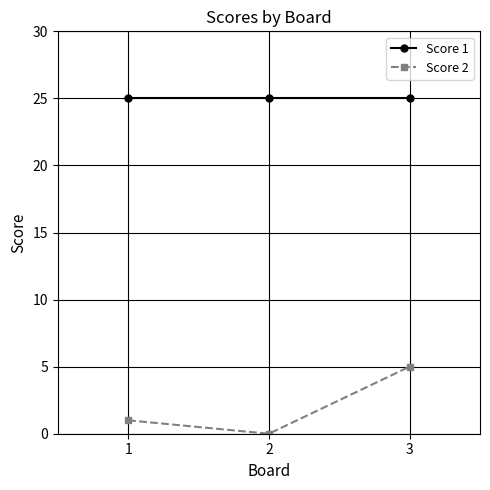

What is the value of the Score 2 point at the 3rd from the left?

5